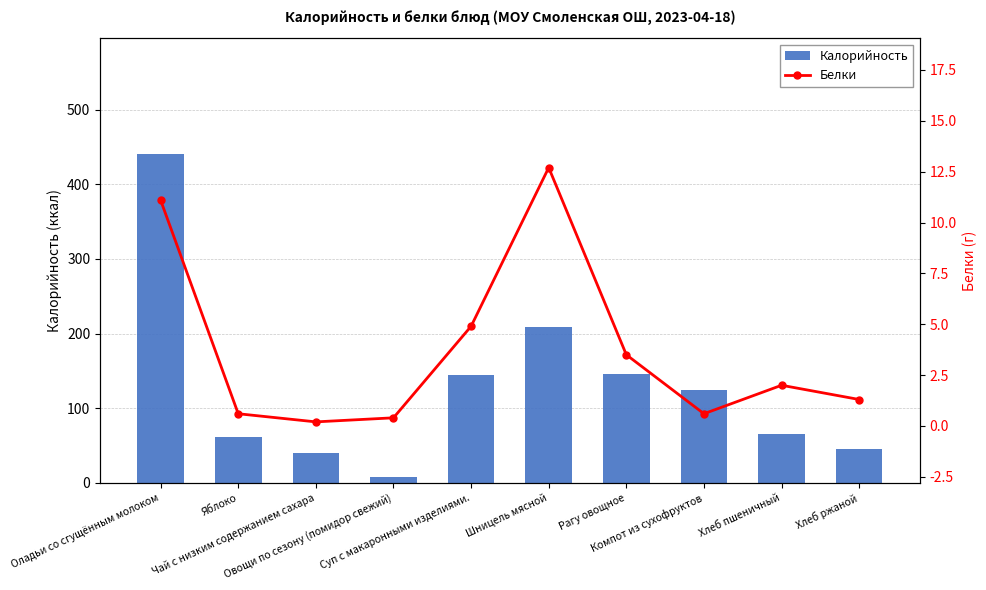

What is the label of the 3rd bar from the right?

Компот из сухофруктов